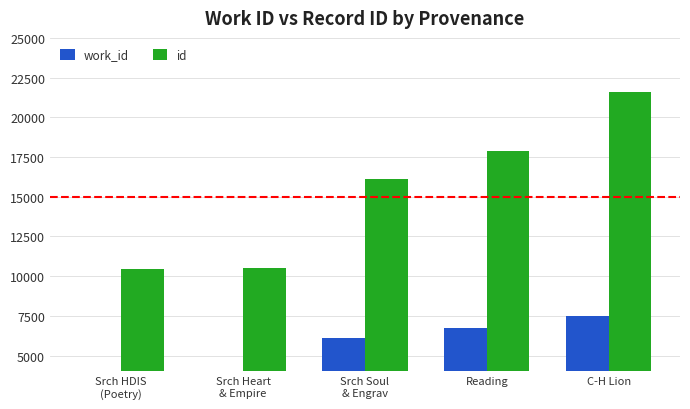

What is the minimum value shown in the chart?

4045